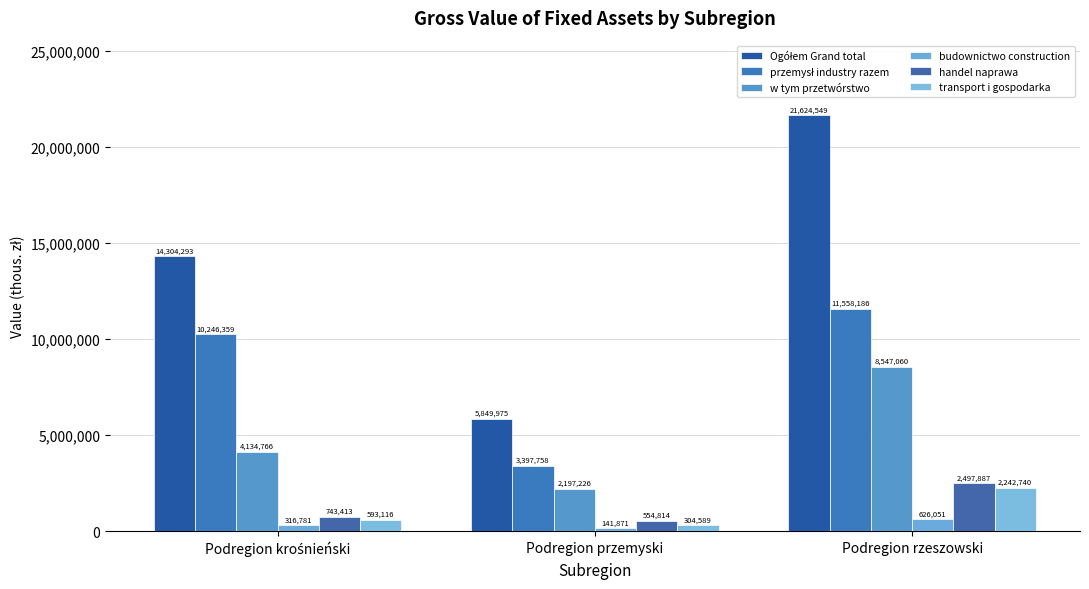

Count the w tym przetwórstwo values in the range 2197226 to 8547060.

3